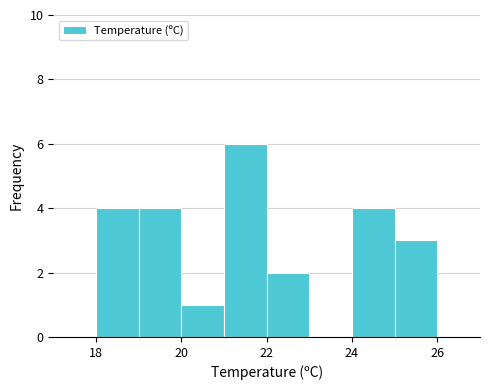

Reading left to right, list every bar in this chart as the range it spans on the x-axis followed by its height. The values are not printed on the chart, so give them approximately, as read against the axis.

17 to 18: 0
18 to 19: 4
19 to 20: 4
20 to 21: 1
21 to 22: 6
22 to 23: 2
23 to 24: 0
24 to 25: 4
25 to 26: 3
26 to 27: 0